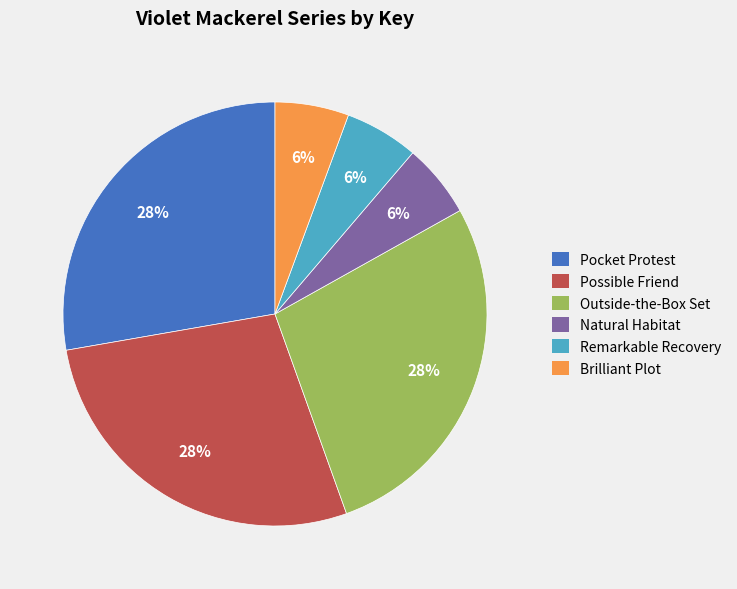

Does Natural Habitat account for over 50% of the chart?

No